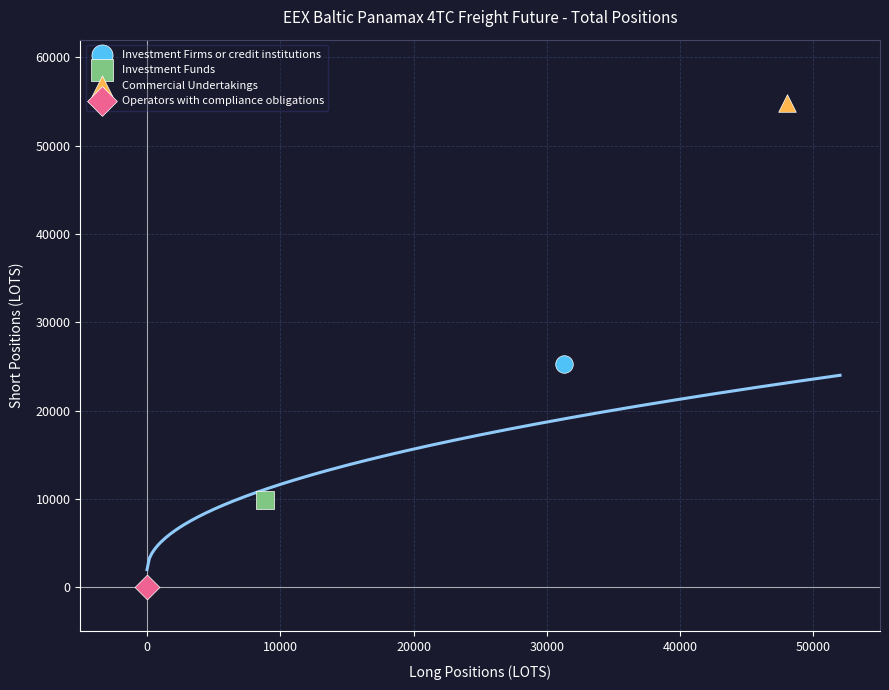

Which series contains the lowest Y value?

Operators with compliance obligations